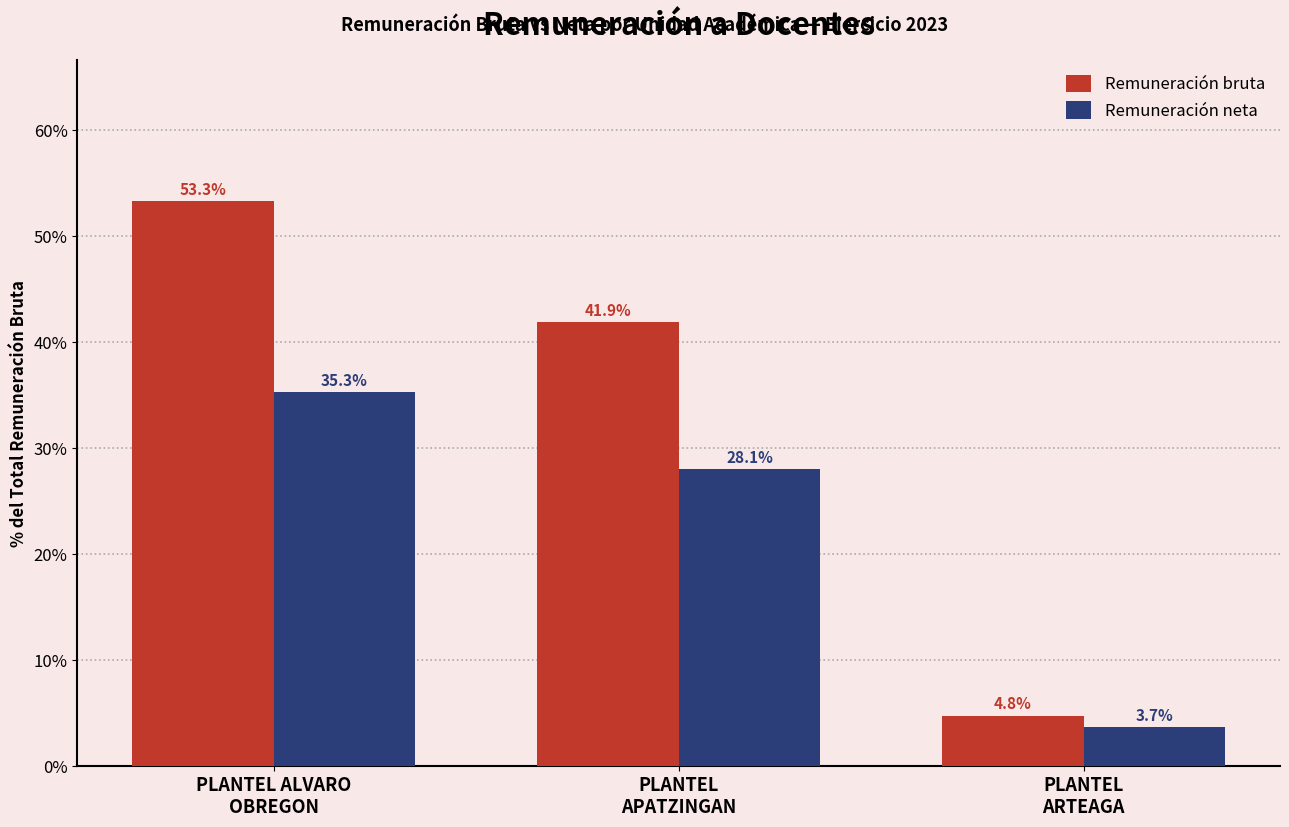

Reading left to right, what are all the values shown in this chart?

Remuneración bruta: PLANTEL ALVARO
OBREGON=53.3	PLANTEL
APATZINGAN=41.9	PLANTEL
ARTEAGA=4.8
Remuneración neta: PLANTEL ALVARO
OBREGON=35.3	PLANTEL
APATZINGAN=28.1	PLANTEL
ARTEAGA=3.7